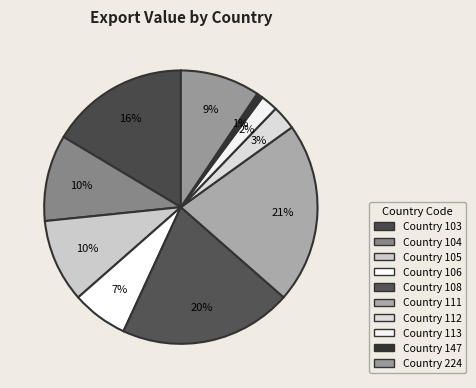

How many segments does this pie chart have?

10